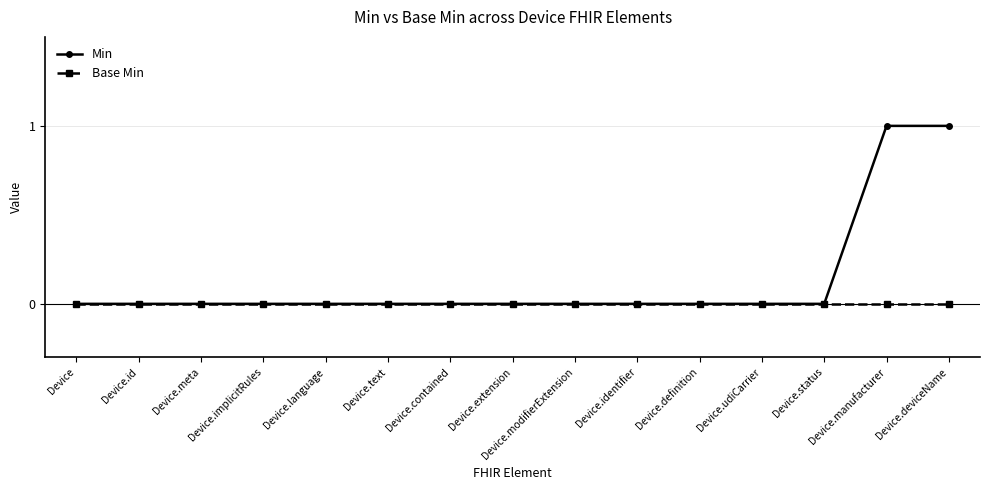

What are all the series names shown in the legend?

Min, Base Min